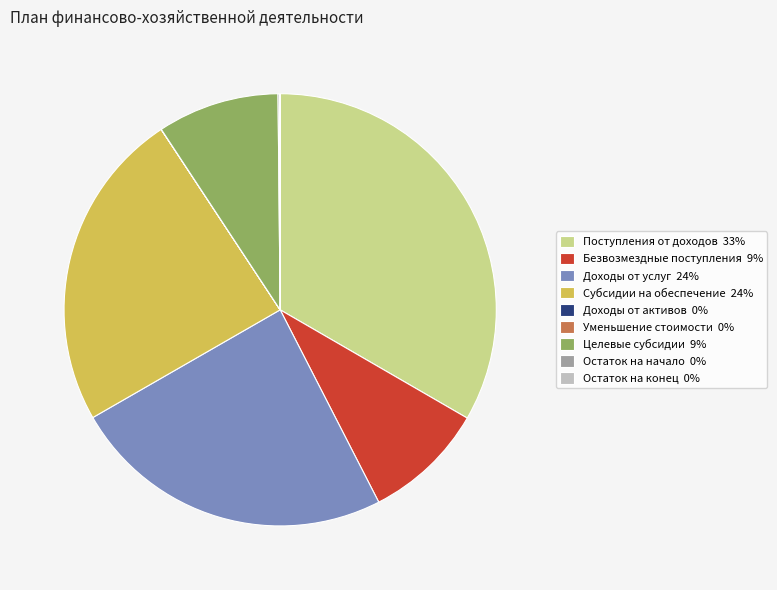

What is the largest slice in the pie chart?

Поступления от доходов 33%